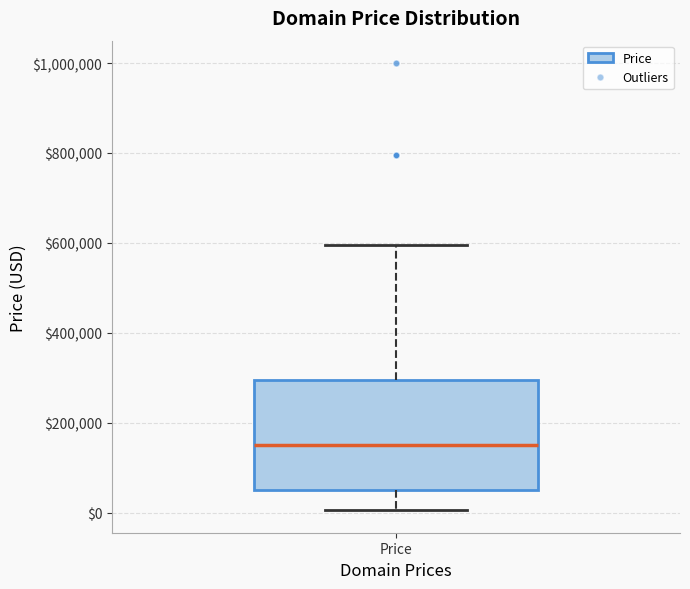

Transcribe this box plot: give where the median line is, the range the box spans, and where the two whiskers end, as read against the y-axis. The values are not printed on the chart, so give them approximately, as read against the axis.

median 140000, box 40000 to 300000, whiskers 0 to 600000